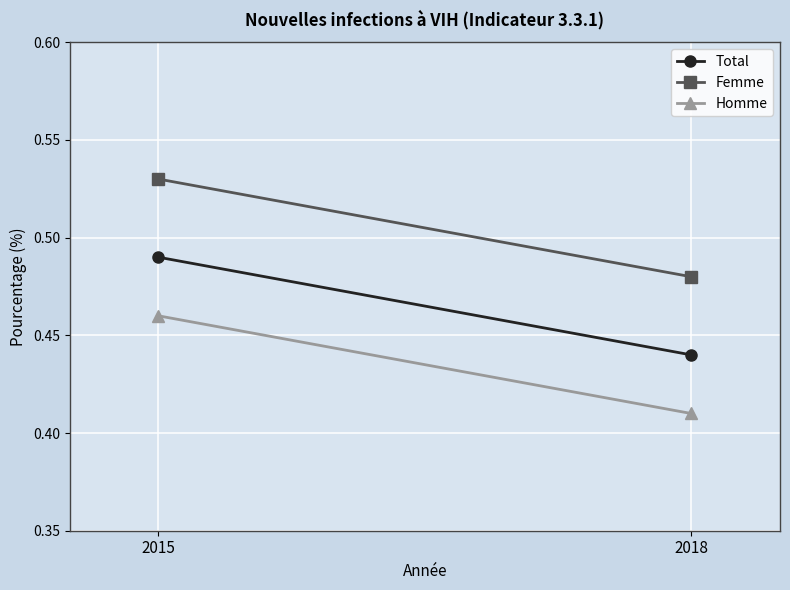

What is the difference between the Femme values at 2018 and 2015?

0.1